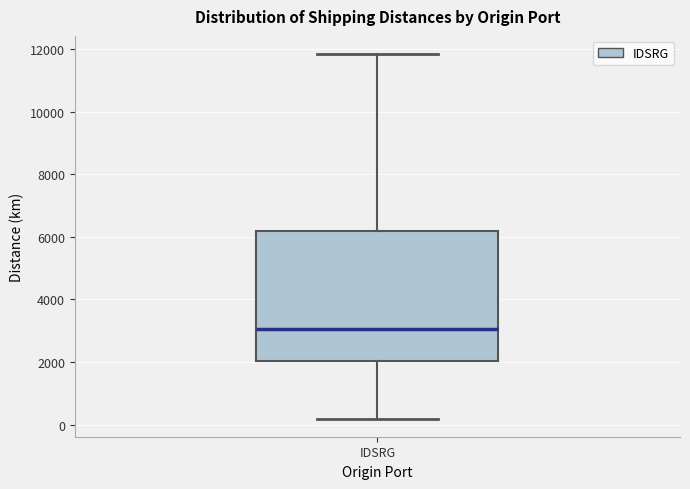

Where is the lower edge of the box for IDSRG on the y-axis? The values are not printed on the chart, so give them approximately, as read against the axis.

2000